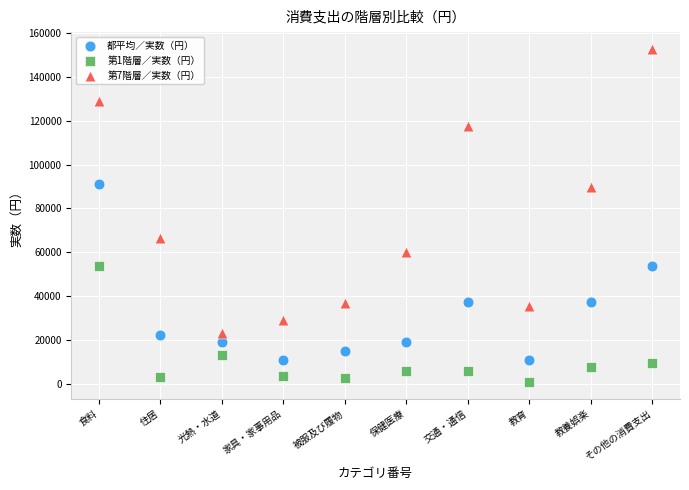

Which series has the largest Y range (max minus min)?

第7階層／実数（円）